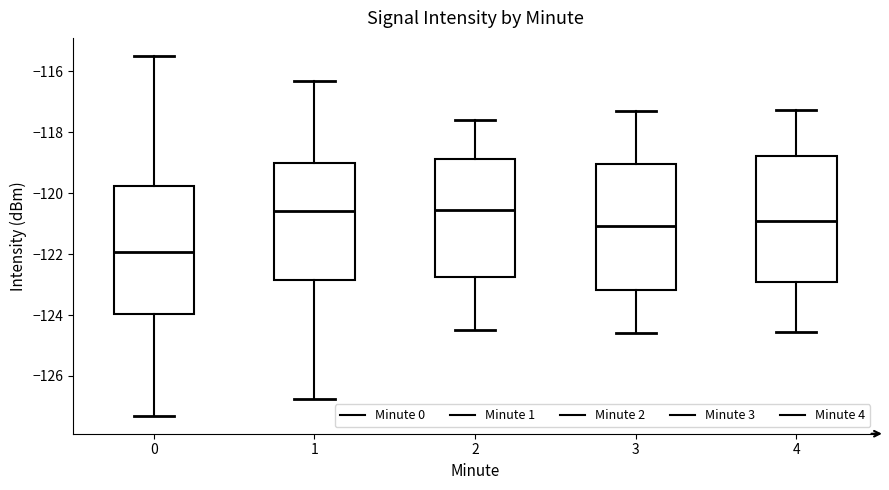

Reading left to right, read every box against the y-axis: the position of its median line, the range the box covers, and the ends of its whiskers. The values are not printed on the chart, so give them approximately, as read against the axis.

0: median -122.0, box -124.0 to -119.8, whiskers -127.4 to -115.4
1: median -120.6, box -122.8 to -119.0, whiskers -126.8 to -116.4
2: median -120.6, box -122.8 to -118.8, whiskers -124.4 to -117.6
3: median -121.0, box -123.2 to -119.0, whiskers -124.6 to -117.2
4: median -120.8, box -122.8 to -118.8, whiskers -124.6 to -117.2